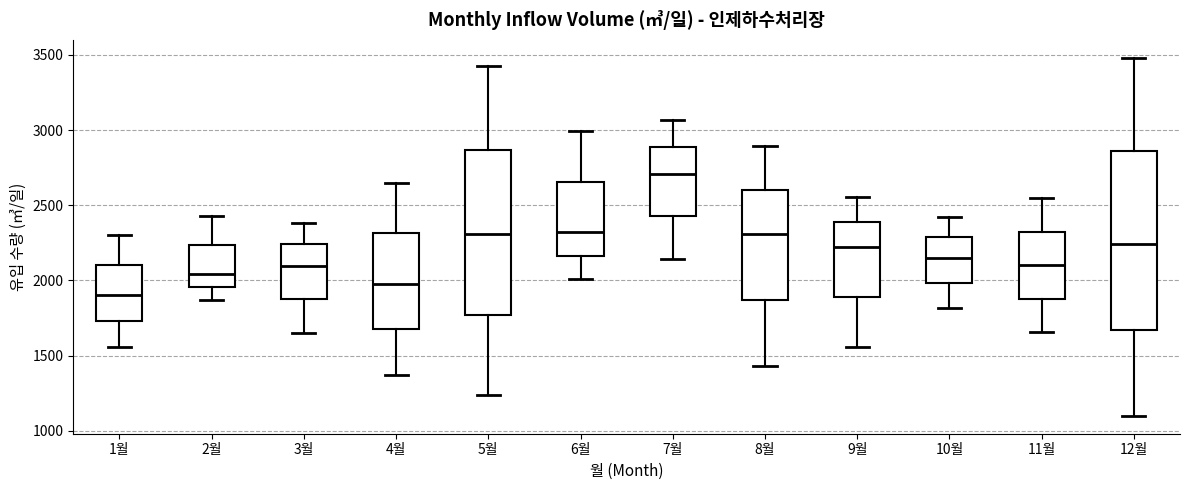

Which box is the tallest, from its lower edge to its upper edge?

12월